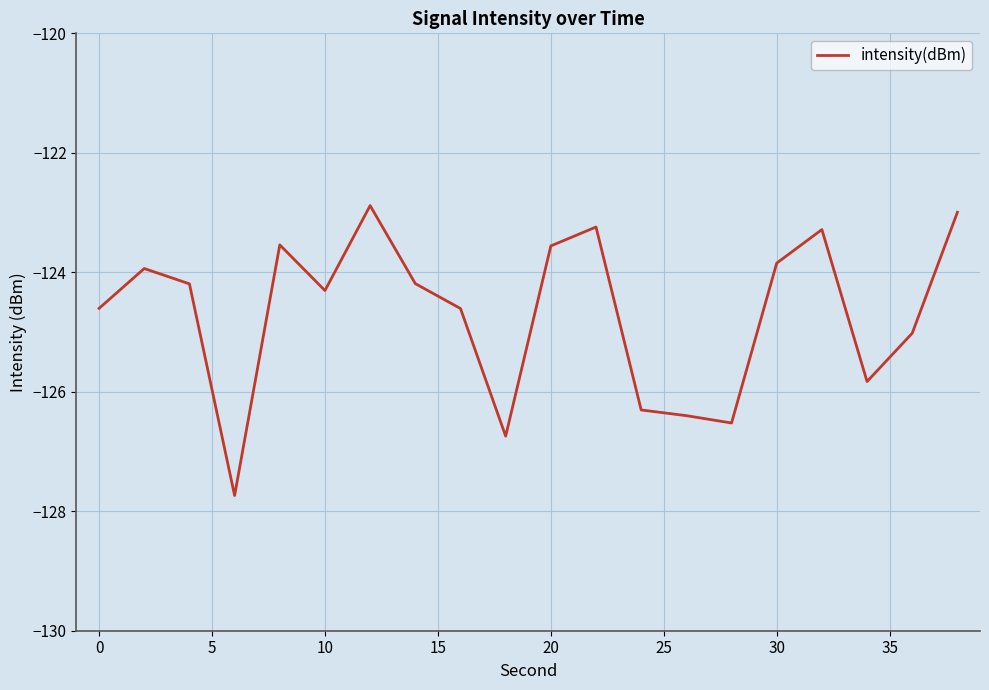

What is the smallest value displayed?

-127.7